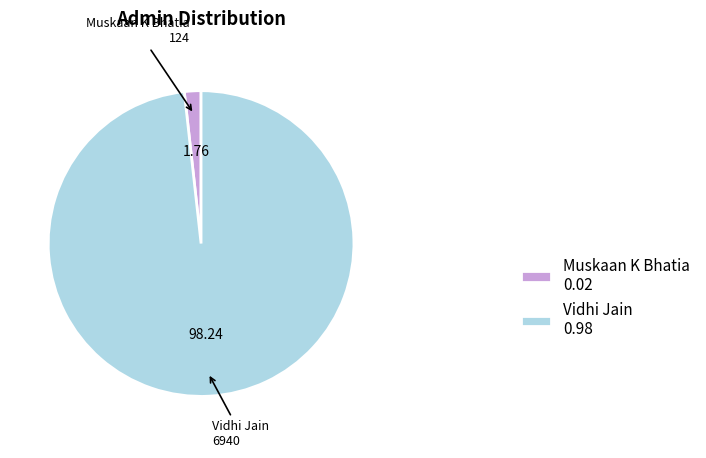

Which has a higher value, Vidhi Jain 0.98 or Muskaan K Bhatia 0.02?

Vidhi Jain 0.98